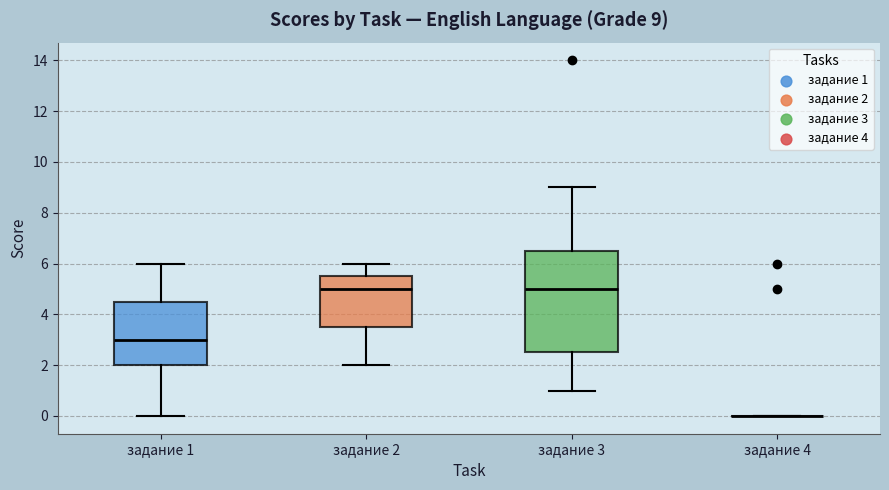

Which box is the tallest, from its lower edge to its upper edge?

задание 3